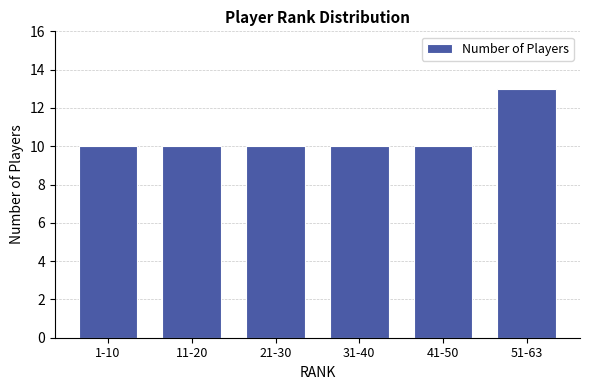

Reading left to right, transcribe all the data shown in this chart.

10	10	10	10	10	13